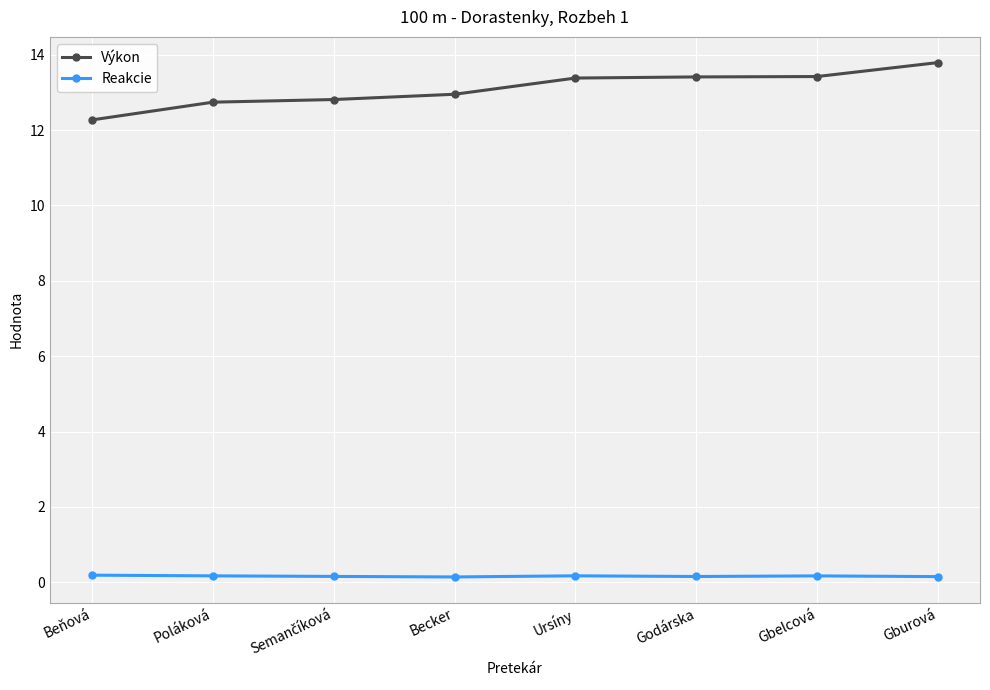

True or false: Reakcie and Výkon cross at least once.

False